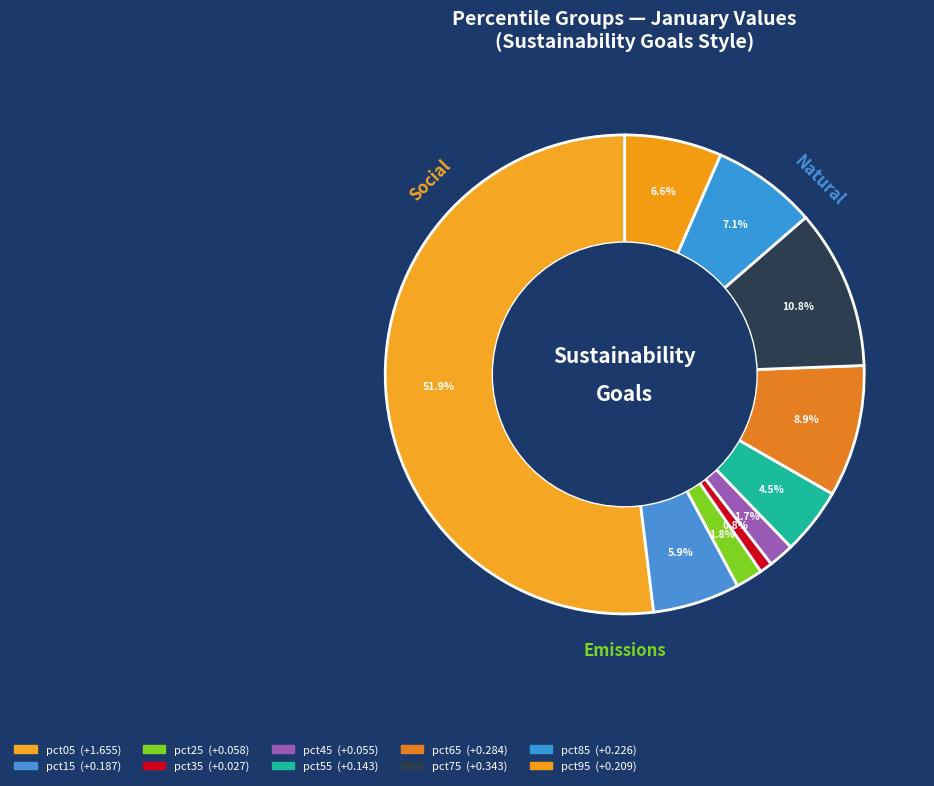

How many segments does this pie chart have?

10